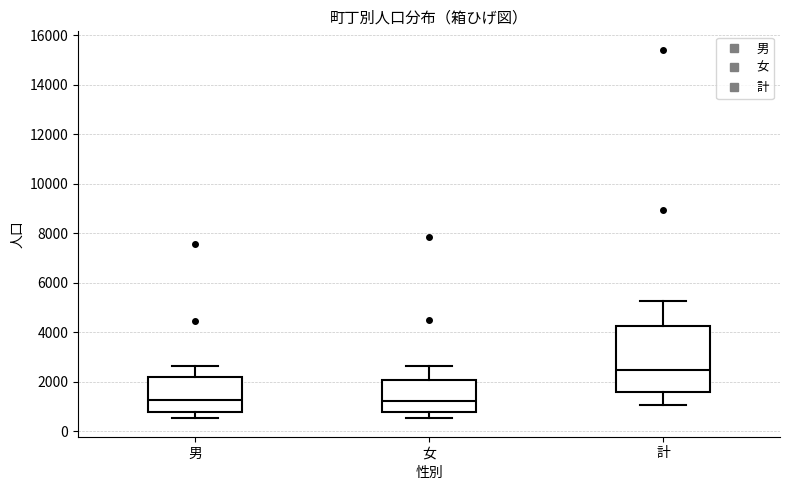

Reading left to right, transcribe this box plot: for each box, give where its median line is, the range the box spans, and where its two whiskers end, as read against the y-axis. The values are not printed on the chart, so give them approximately, as read against the axis.

男: median 1200, box 800 to 2200, whiskers 600 to 2600
女: median 1200, box 800 to 2000, whiskers 600 to 2600
計: median 2400, box 1600 to 4200, whiskers 1000 to 5200